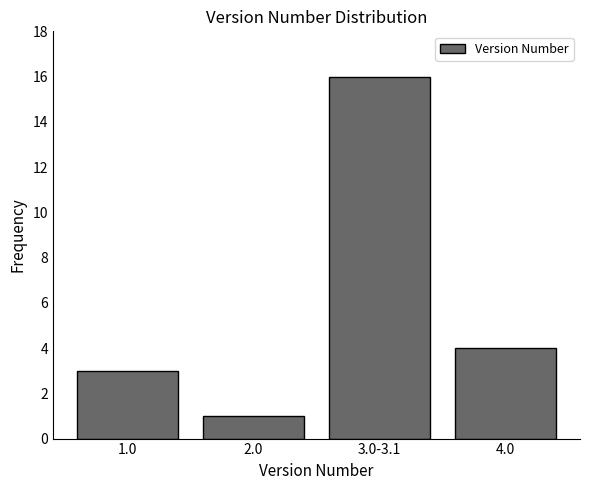

Reading right to left, list all the values displayed in this chart.

4.0=4	3.0-3.1=16	2.0=1	1.0=3